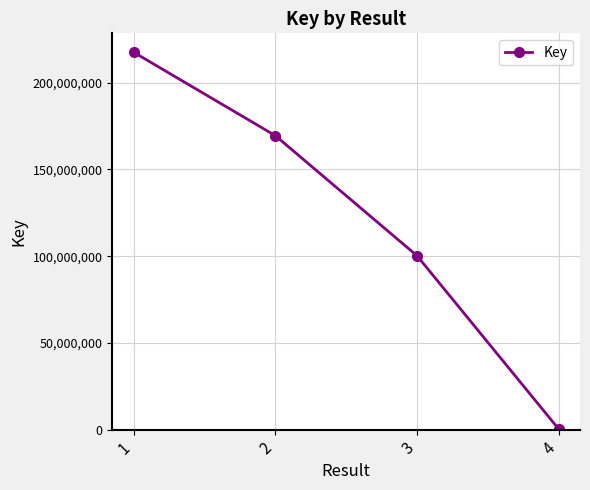

What is the maximum value shown in the chart?

217545852